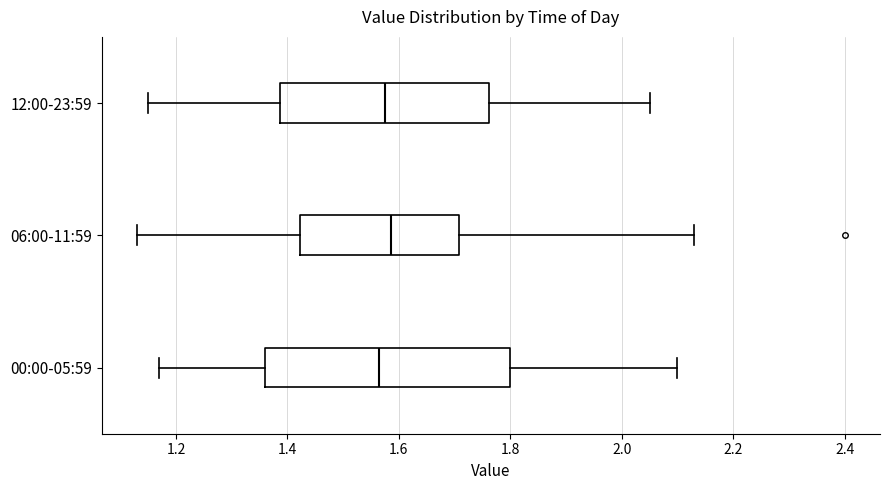

Reading bottom to top, read every box against the x-axis: the position of its median line, the range the box covers, and the ends of its whiskers. The values are not printed on the chart, so give them approximately, as read against the axis.

00:00-05:59: median 1.56, box 1.36 to 1.80, whiskers 1.18 to 2.10
06:00-11:59: median 1.58, box 1.42 to 1.70, whiskers 1.14 to 2.14
12:00-23:59: median 1.58, box 1.38 to 1.76, whiskers 1.16 to 2.06